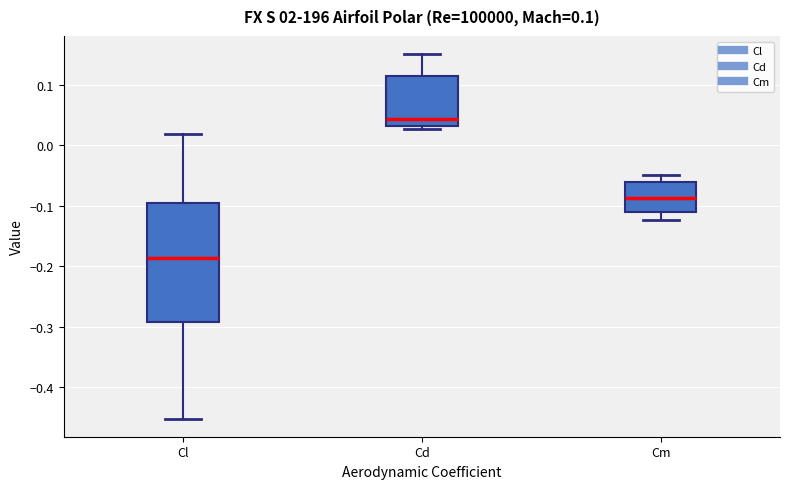

Comparing the boxes themselves (not the whiskers), which one is the tallest?

Cl